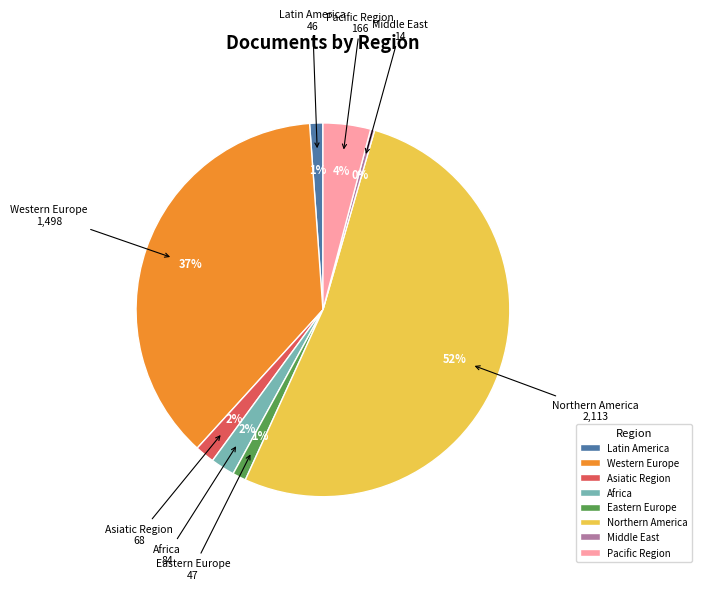

Combined, do Western Europe and Middle East account for over 50%?

No